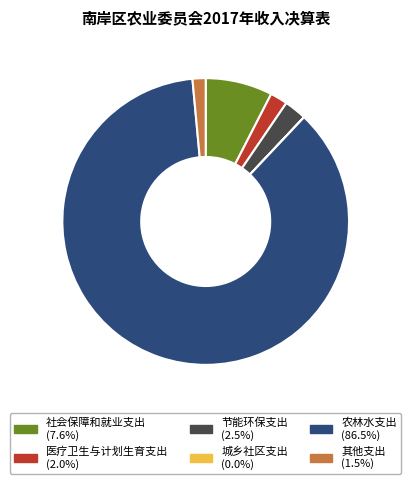

Is it true that 其他支出 is 1% of the pie?

True